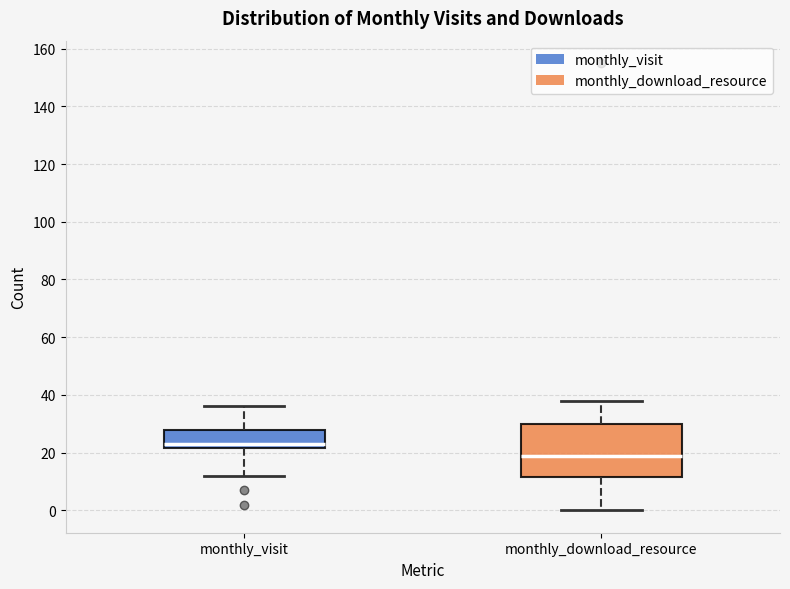

Reading left to right, read every box against the y-axis: the position of its median line, the range the box covers, and the ends of its whiskers. The values are not printed on the chart, so give them approximately, as read against the axis.

monthly_visit: median 24, box 22 to 28, whiskers 12 to 36
monthly_download_resource: median 20, box 12 to 30, whiskers 0 to 38